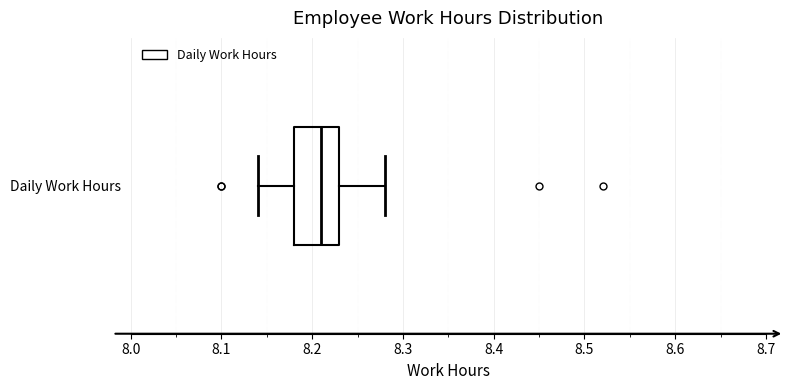

Where does the left whisker of the box for Daily Work Hours end on the x-axis? The values are not printed on the chart, so give them approximately, as read against the axis.

8.14